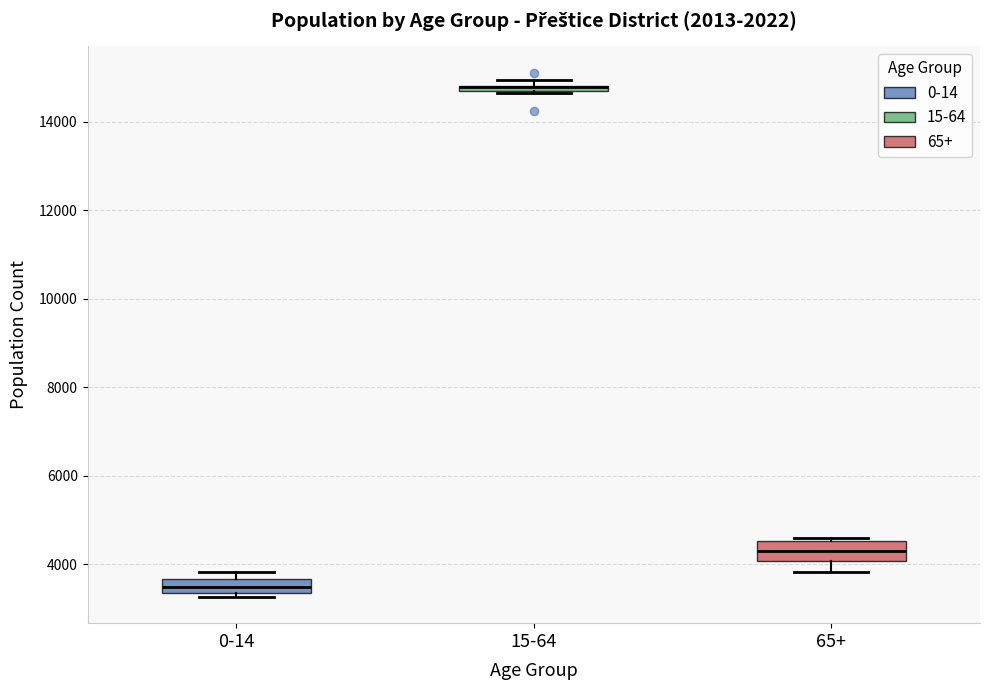

Where is the lower edge of the box for 65+ on the y-axis? The values are not printed on the chart, so give them approximately, as read against the axis.

4000